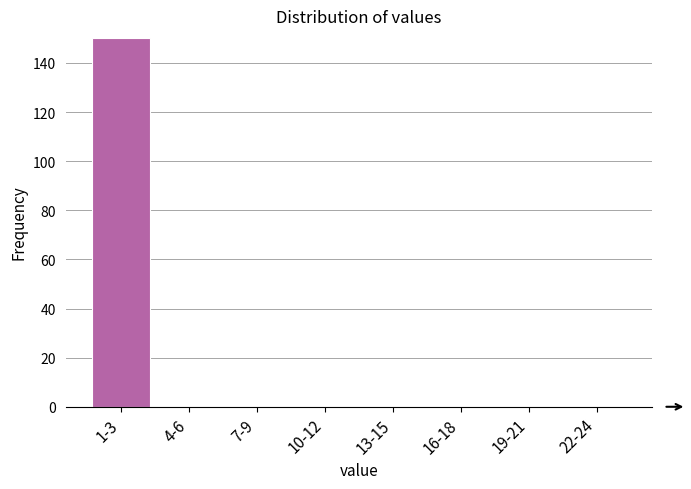

Reading left to right, what are all the values shown in this chart?

1-3=150	4-6=0	7-9=0	10-12=0	13-15=0	16-18=0	19-21=0	22-24=0